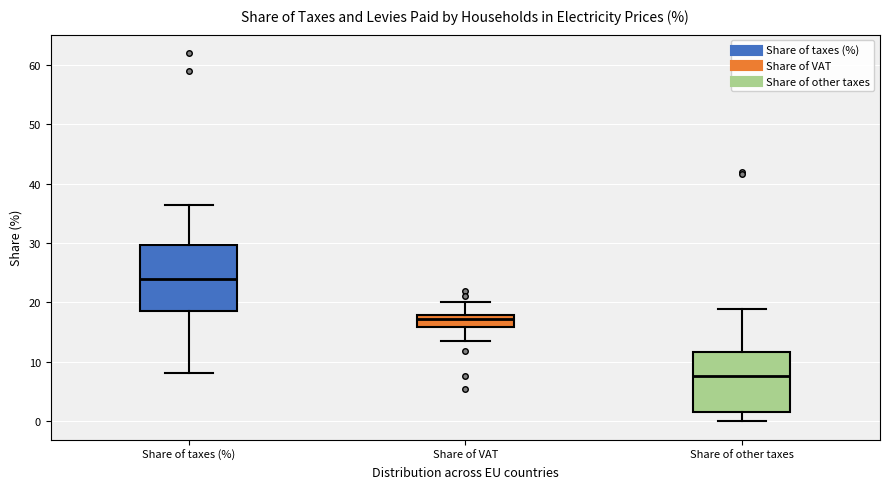

Which box has the lowest median line?

Share of other taxes